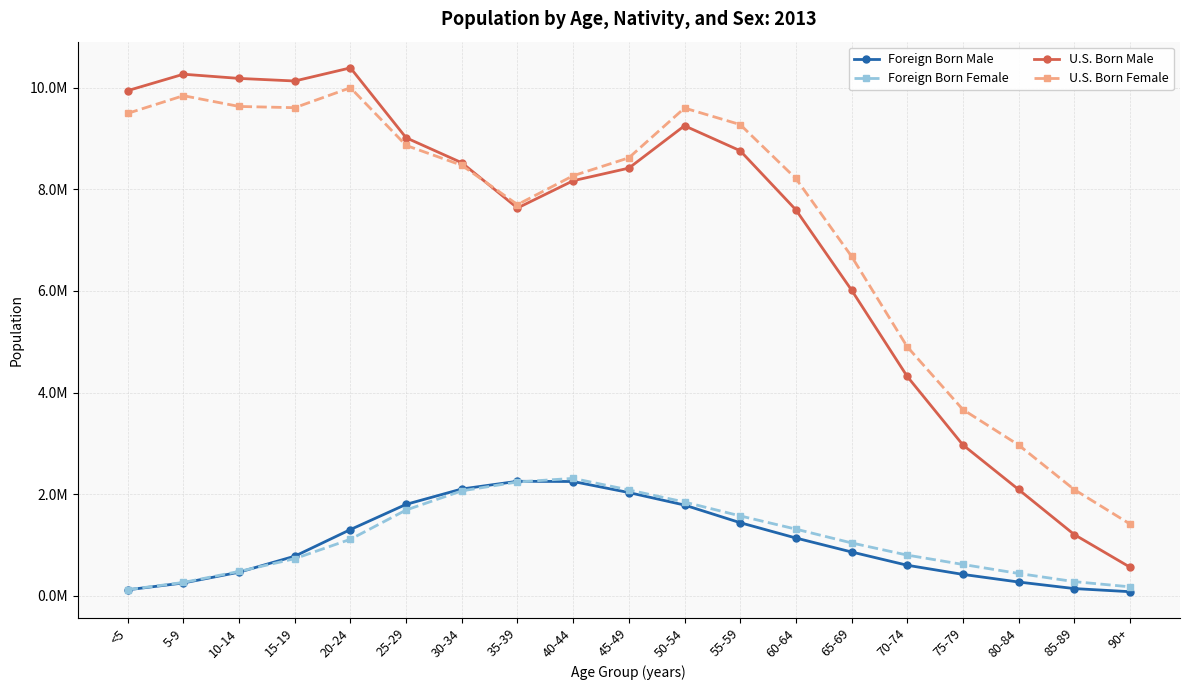

What position from the right is 45-49?

10